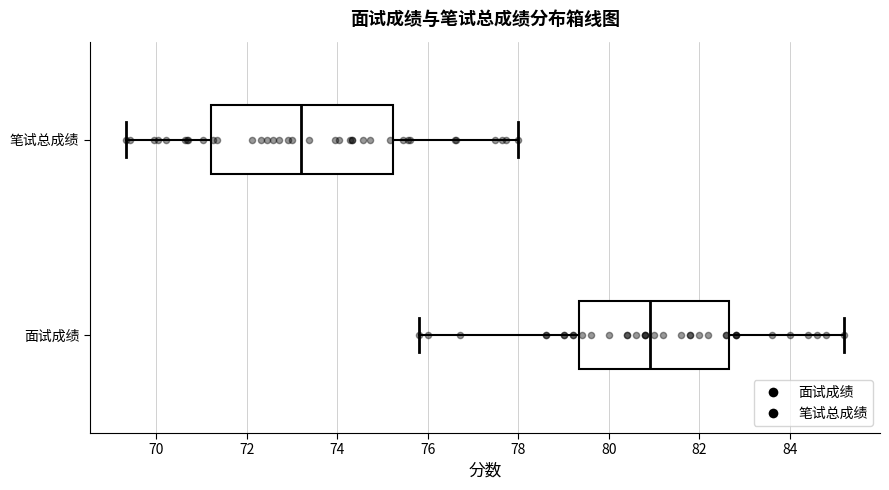

Reading bottom to top, transcribe this box plot: for each box, give where its median line is, the range the box spans, and where its two whiskers end, as read against the x-axis. The values are not printed on the chart, so give them approximately, as read against the axis.

面试成绩: median 81.0, box 79.4 to 82.6, whiskers 75.8 to 85.2
笔试总成绩: median 73.2, box 71.2 to 75.2, whiskers 69.4 to 78.0